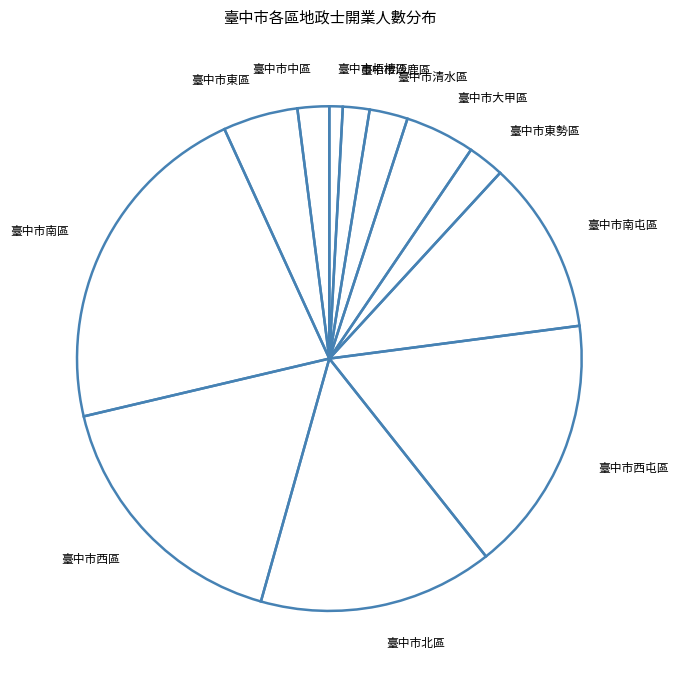

Is there any slice that represents more than half of the pie?

No